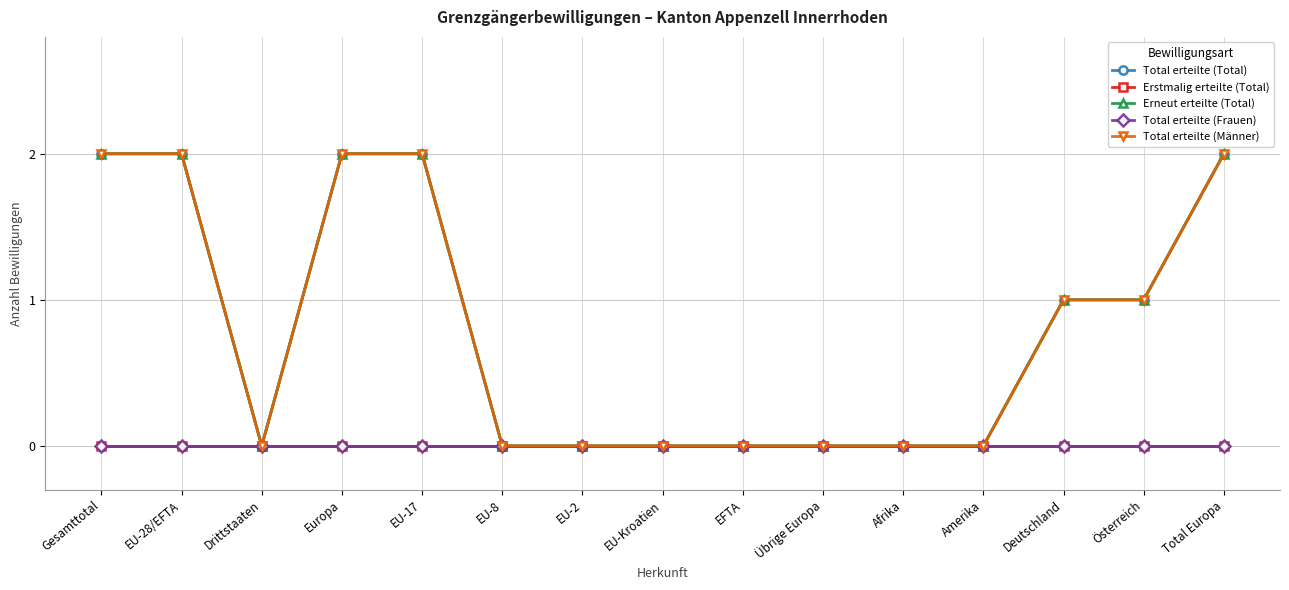

Does the chart have visible grid lines?

Yes